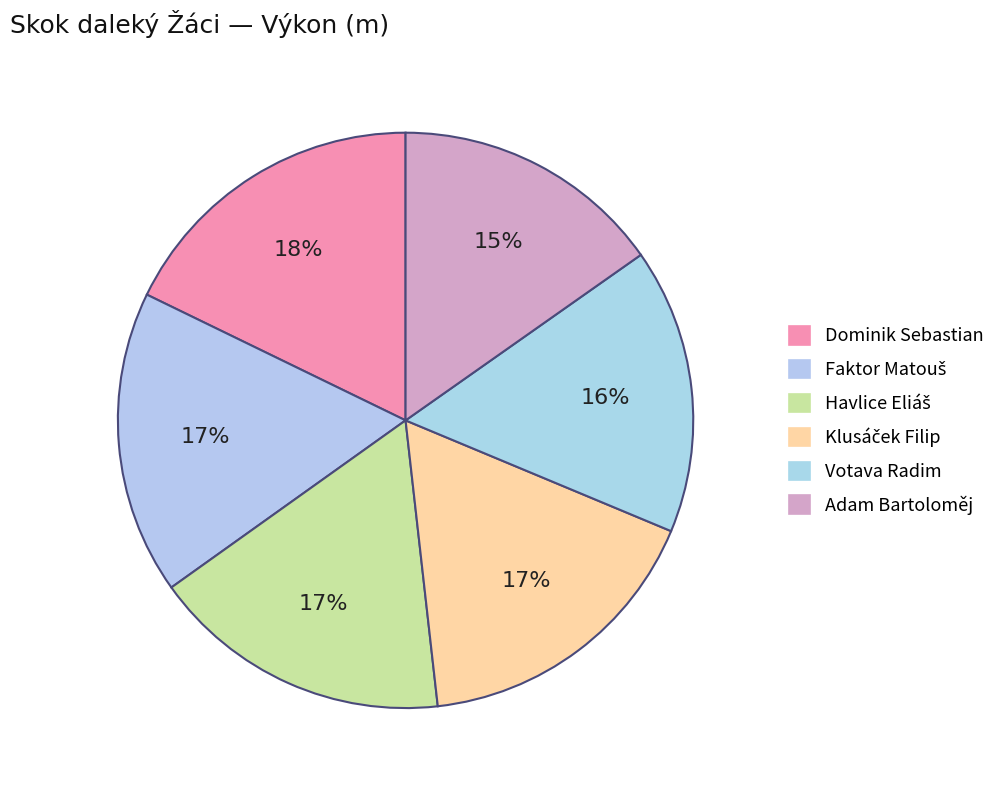

Is there a majority slice in this chart?

No